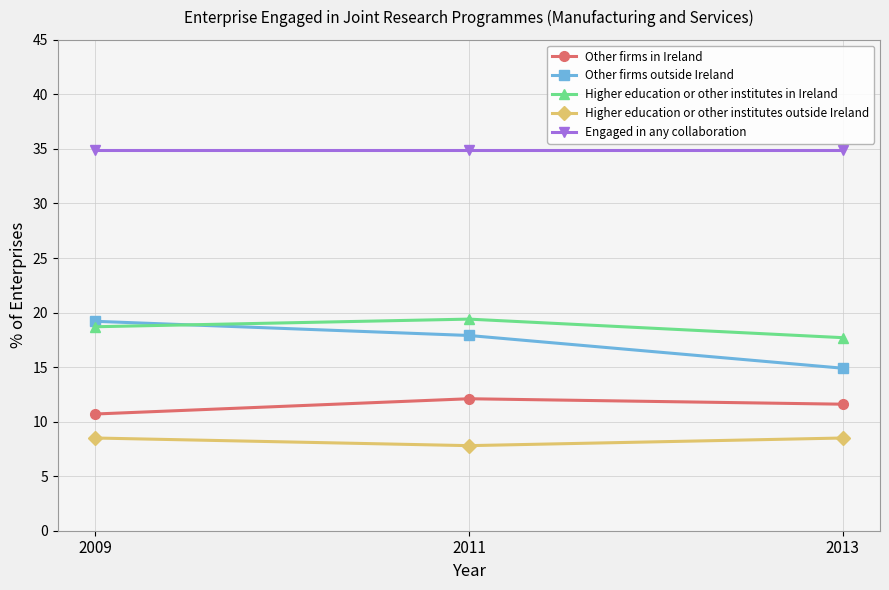

Reading left to right, what are all the values shown in this chart?

Other firms in Ireland: 10.7	12.1	11.6
Other firms outside Ireland: 19.2	17.9	14.9
Higher education or other institutes in Ireland: 18.7	19.4	17.7
Higher education or other institutes outside Ireland: 8.5	7.8	8.5
Engaged in any collaboration: 34.9	34.9	34.9